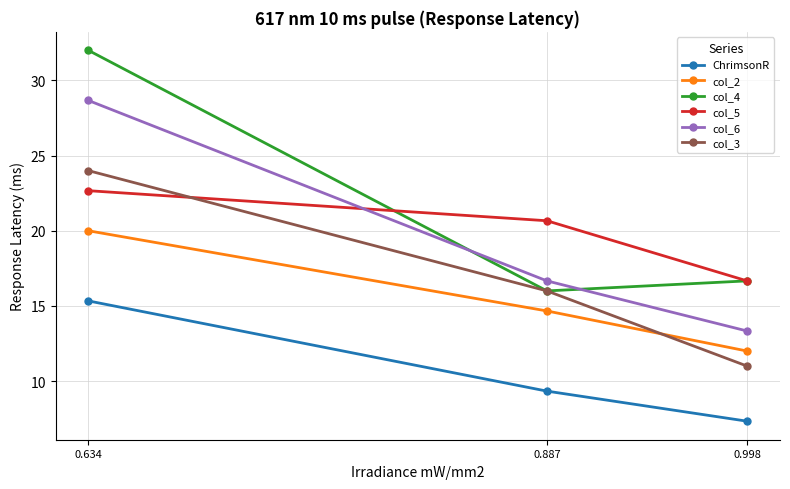

How many lines are shown in the chart?

6